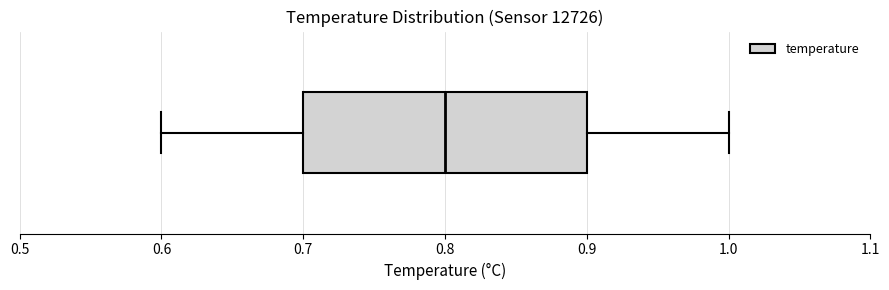

Read this box plot against the x-axis: the position of the median line, the range covered by the box, and the ends of both whiskers. The values are not printed on the chart, so give them approximately, as read against the axis.

median 0.8, box 0.7 to 0.9, whiskers 0.6 to 1.0